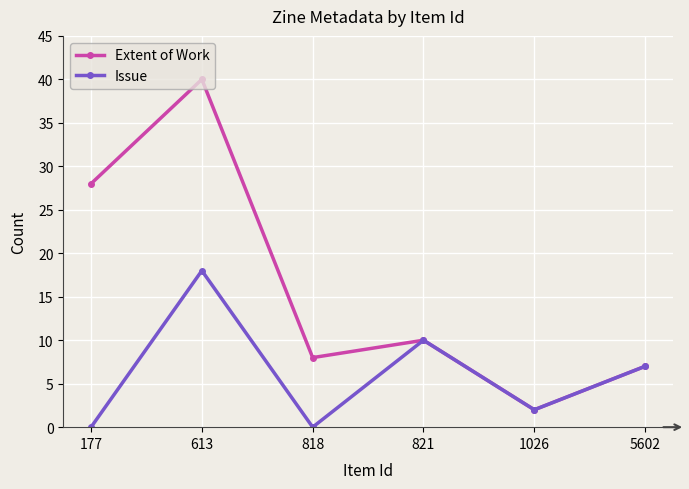

Does the chart display data point markers on the line(s)?

Yes